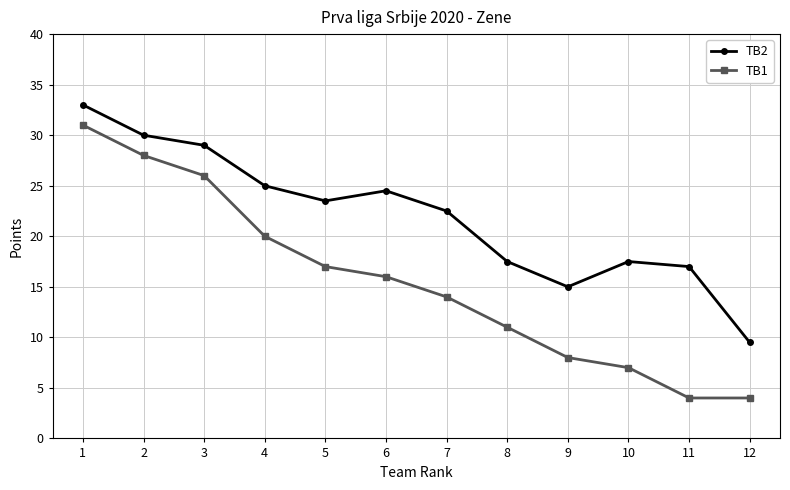

True or false: TB1 has a value of 16.0 at 6.

True